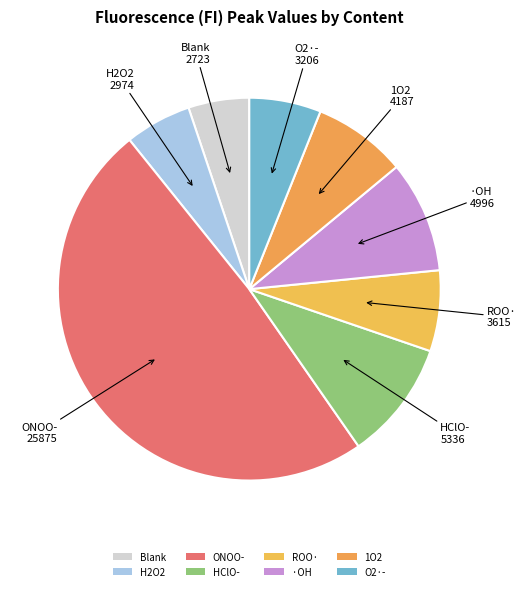

How many segments does this pie chart have?

8